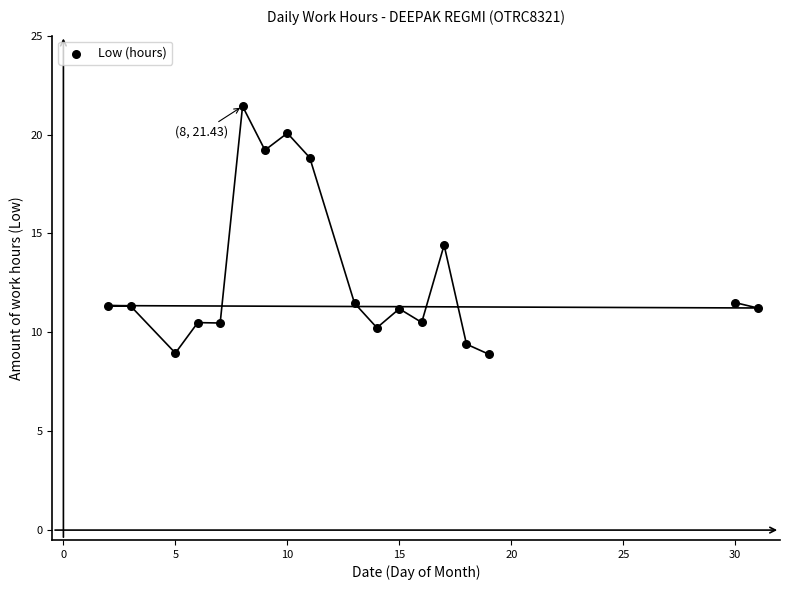

What Y value in the scatter plot is closest to 15?

14.4